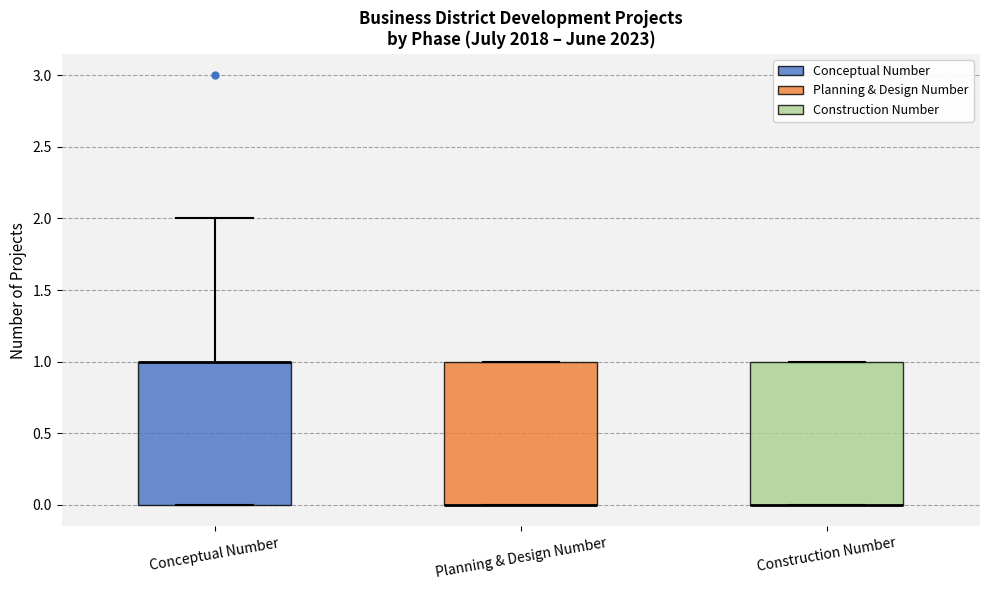

Where is the lower edge of the box for Construction Number on the y-axis? The values are not printed on the chart, so give them approximately, as read against the axis.

0